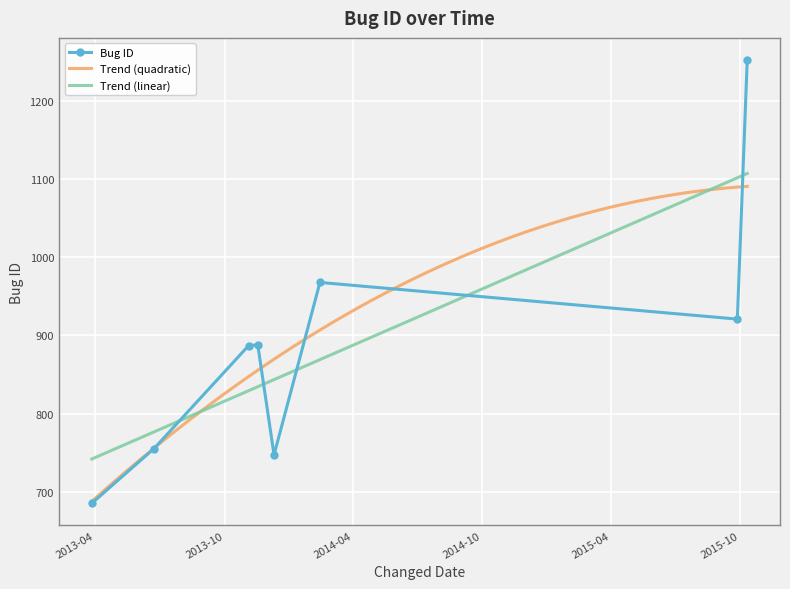

What is the sum of the values at 2015-09-27 and 2013-11-04?

1808